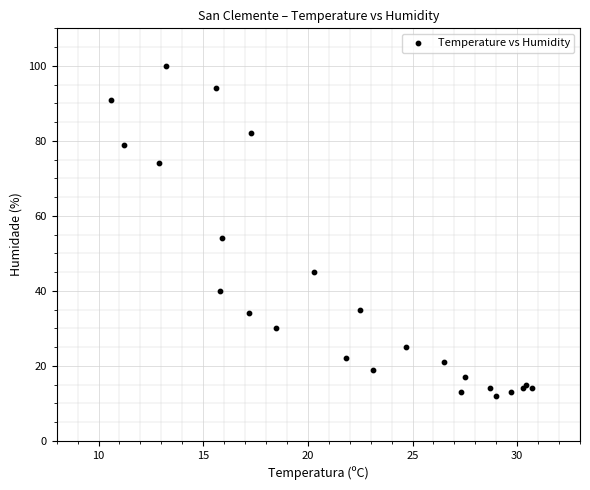

What Y value in the scatter plot is closest to 56?

54